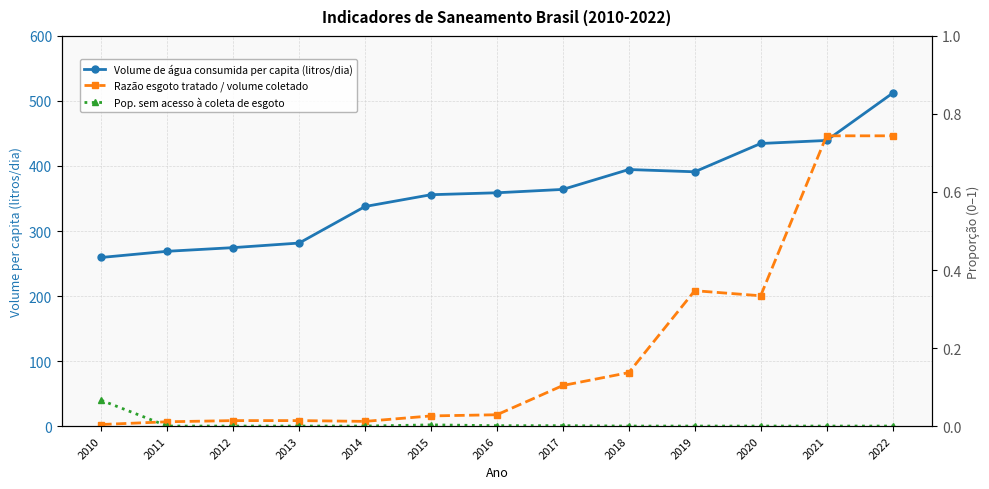

True or false: Razão esgoto tratado / volume coletado and Volume de água consumida per capita (litros/dia) intersect in this chart.

False